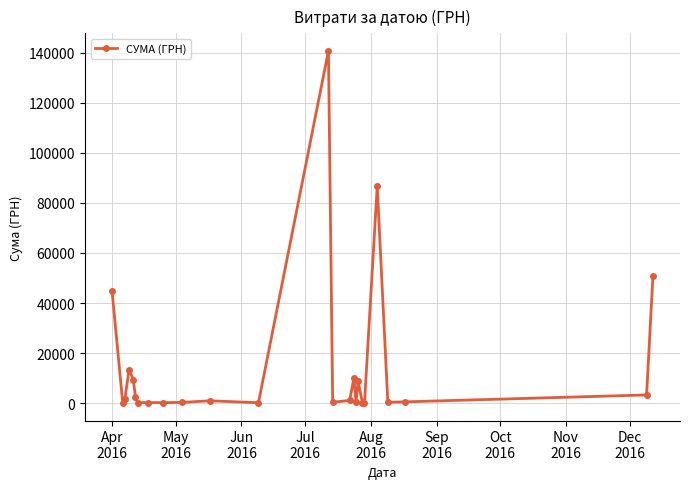

How many lines are shown in the chart?

1